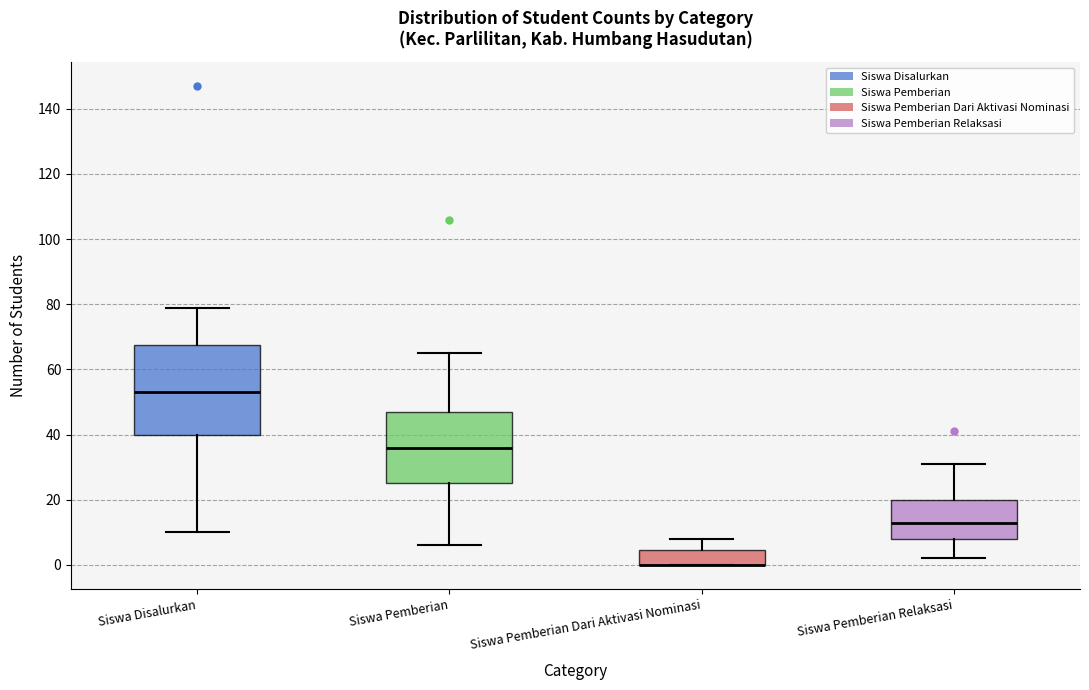

Where does the upper whisker of the box for Siswa Pemberian Relaksasi end on the y-axis? The values are not printed on the chart, so give them approximately, as read against the axis.

32